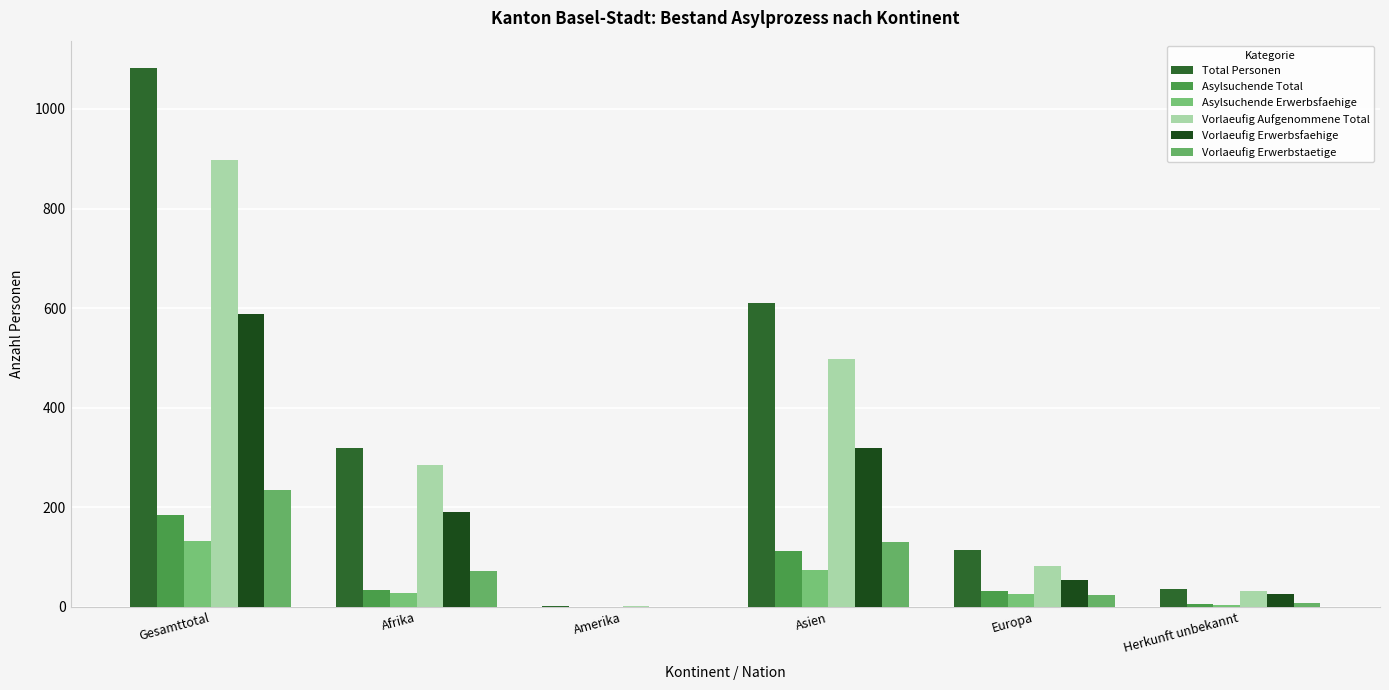

Rank the categories by Asylsuchende Total value from lowest to highest.

Amerika, Herkunft unbekannt, Europa, Afrika, Asien, Gesamttotal